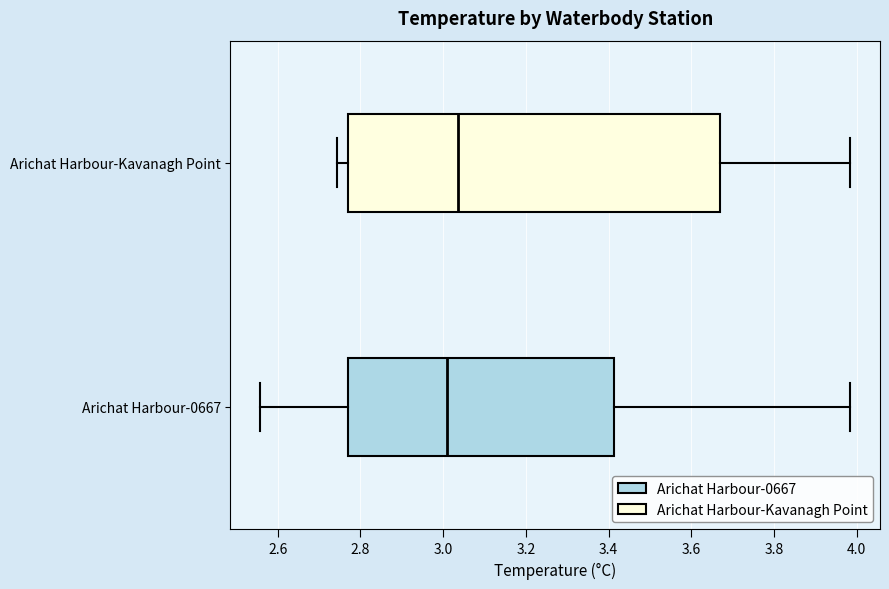

Which box's median line is the furthest to the left?

Arichat Harbour-0667